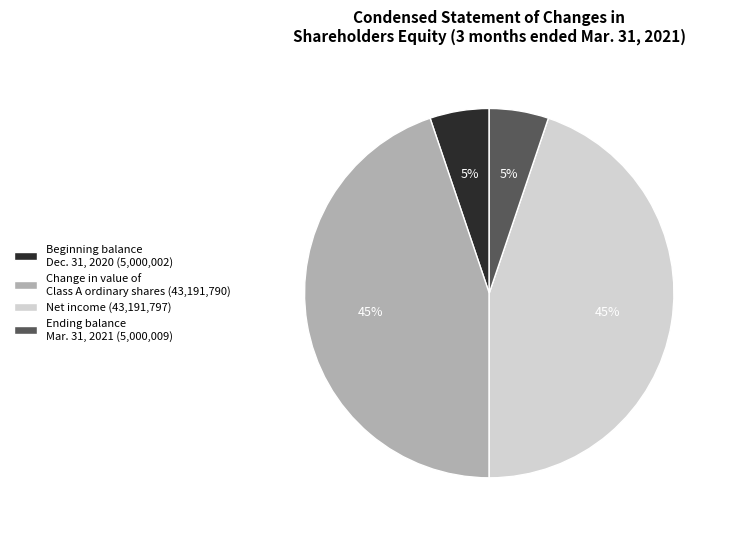

The Beginning balance Dec. 31, 2020 (5,000,002) slice represents 5% of the pie. True or false?

True